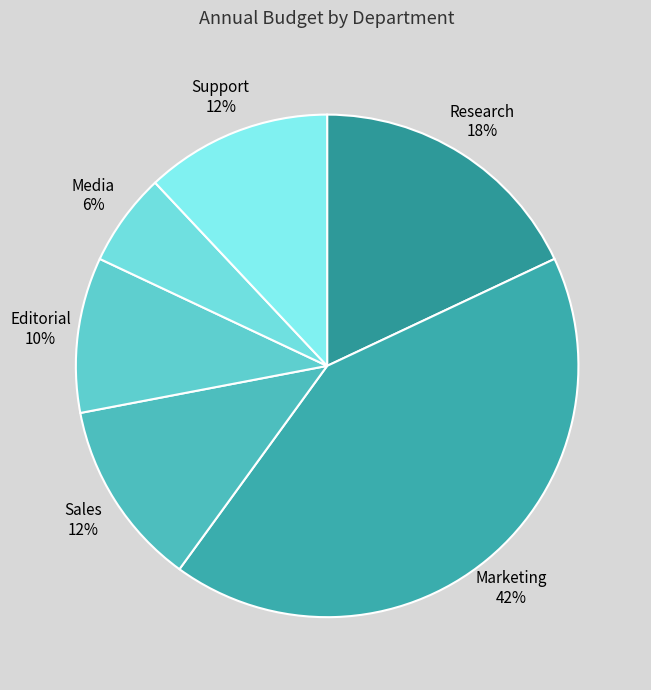

Is it true that Research is 8% of the pie?

False